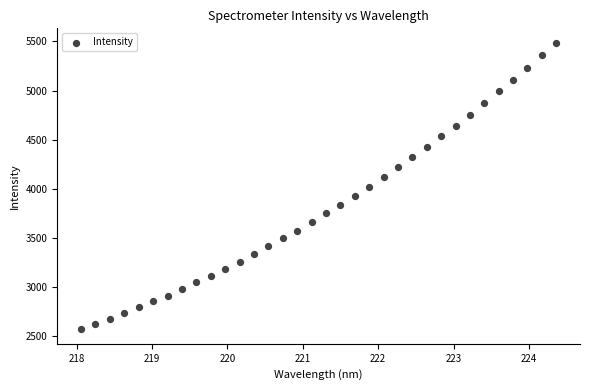

What is the range of X values (max minus min)?

6.3